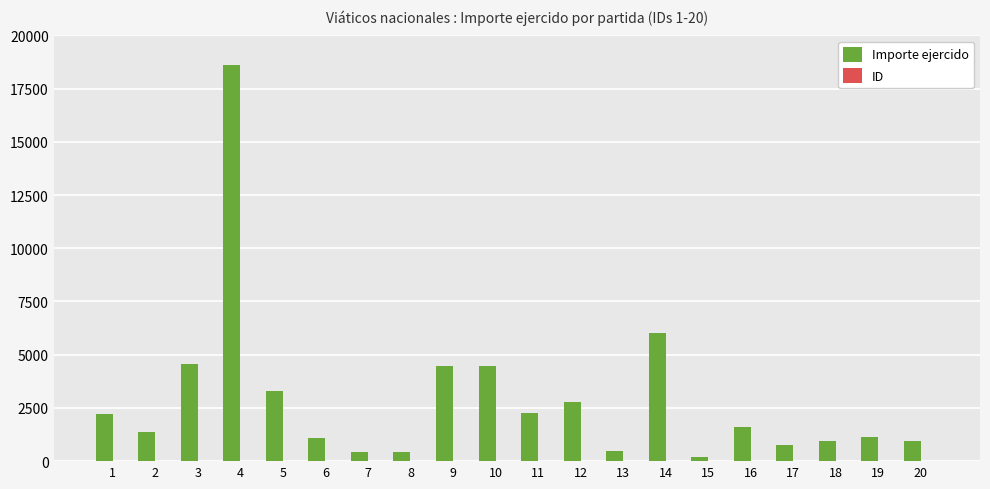

Which series changed the most between 4 and 6?

Importe ejercido